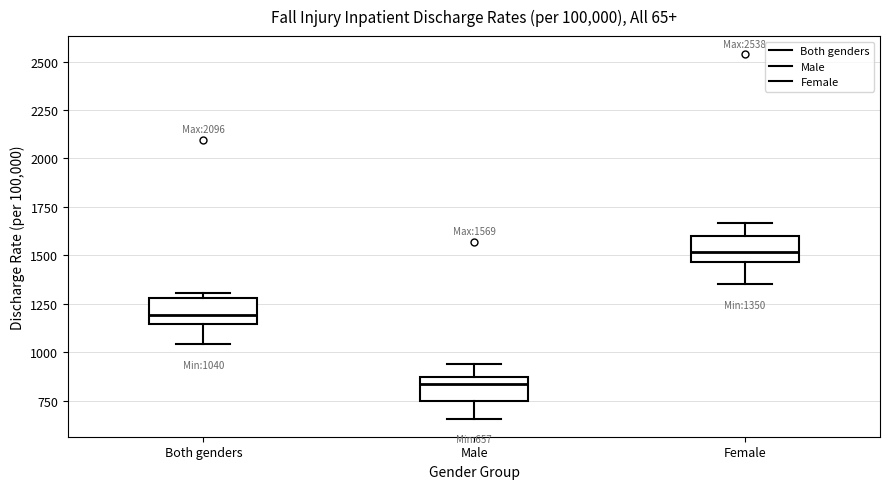

Which box has the highest median line?

Female